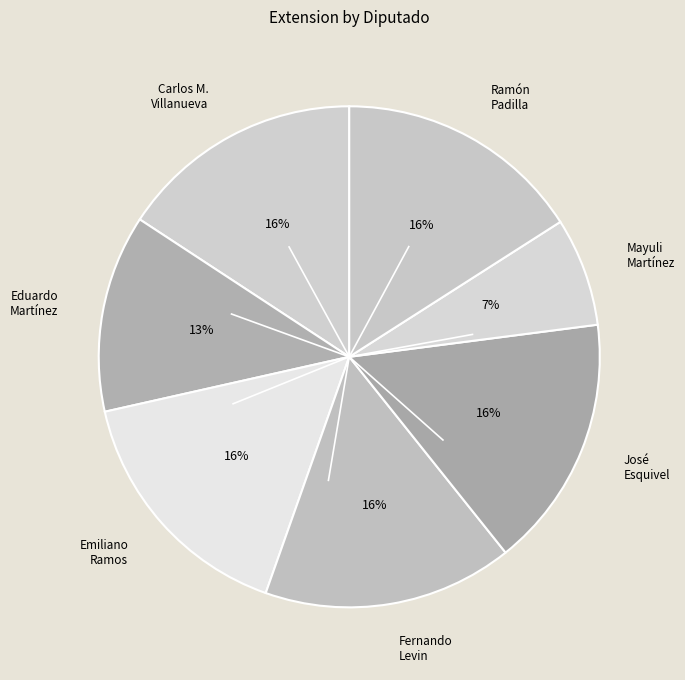

To the nearest percent, what is the difference between the largest and smallest slice percentages?

9%